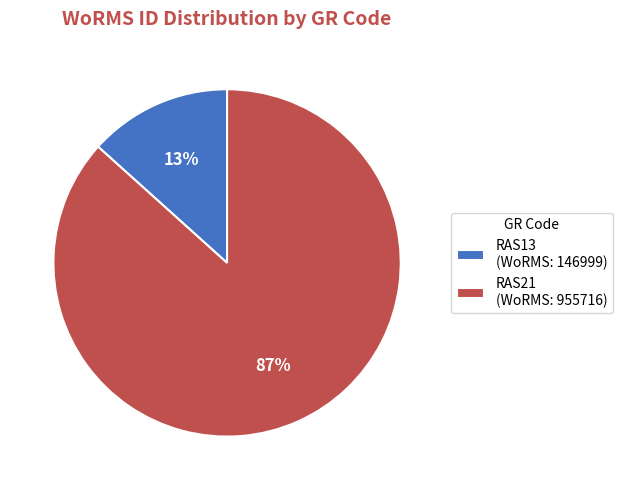

Between RAS13 (WoRMS: 146999) and RAS21 (WoRMS: 955716), which is larger?

RAS21 (WoRMS: 955716)